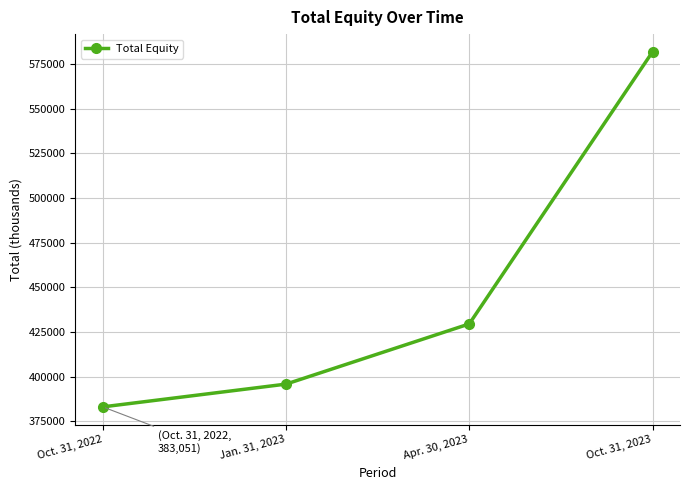

How many lines are shown in the chart?

1